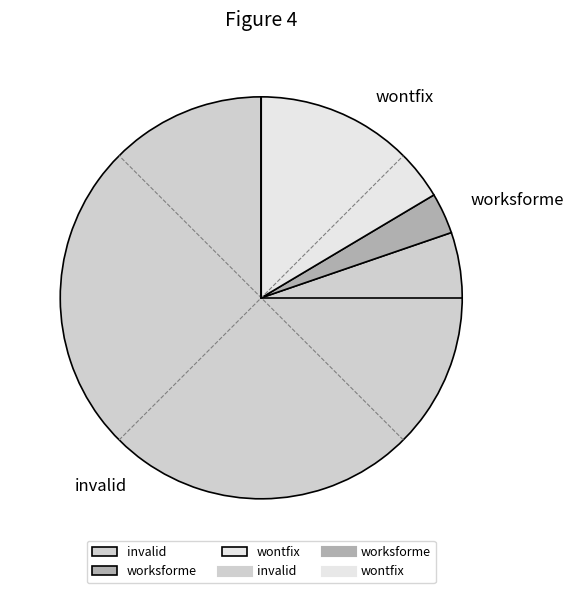

Which category has the biggest portion of the pie?

invalid